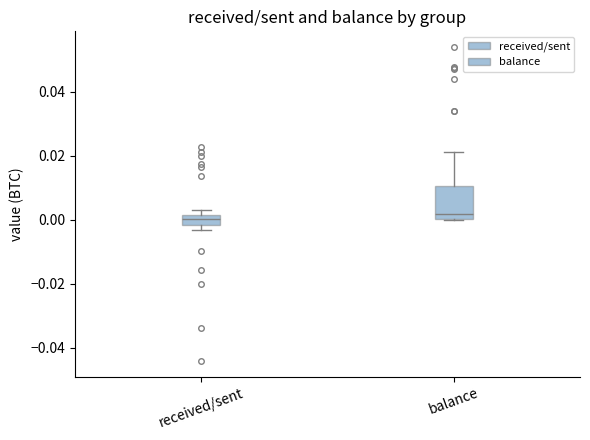

Where is the upper edge of the box for received/sent on the y-axis? The values are not printed on the chart, so give them approximately, as read against the axis.

0.002